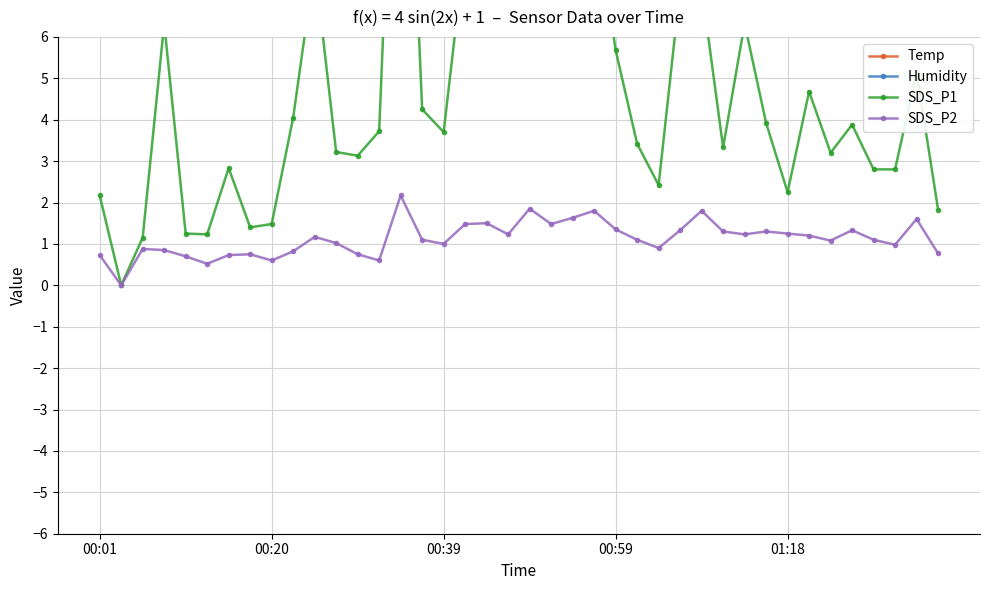

What is the difference between the Temp values at 7 and 35?

0.2